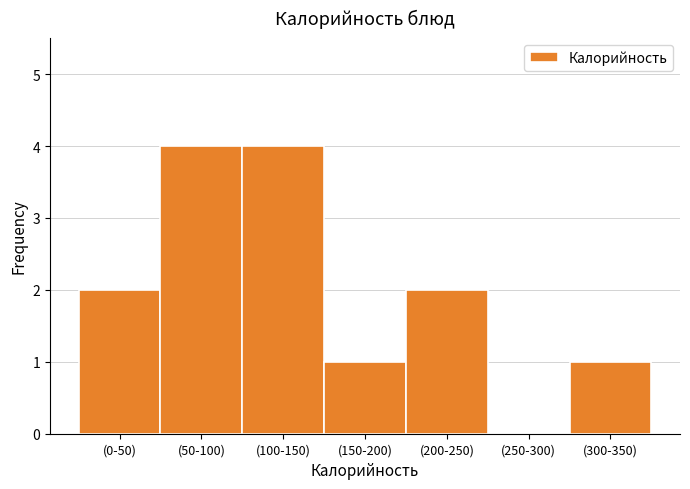

Reading right to left, list all the values displayed in this chart.

(300-350)=1	(250-300)=0	(200-250)=2	(150-200)=1	(100-150)=4	(50-100)=4	(0-50)=2